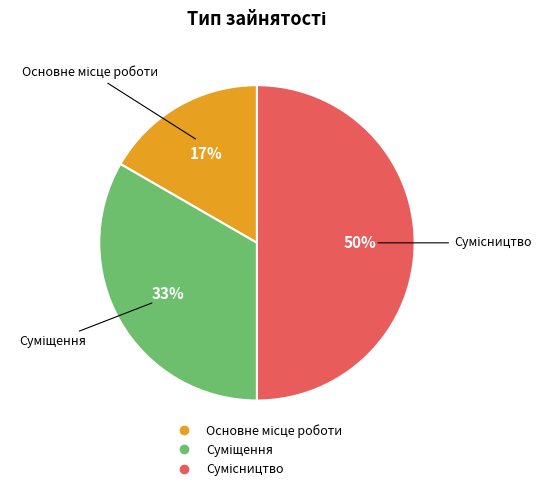

To the nearest percent, what is the difference between the largest and smallest slice percentages?

33%